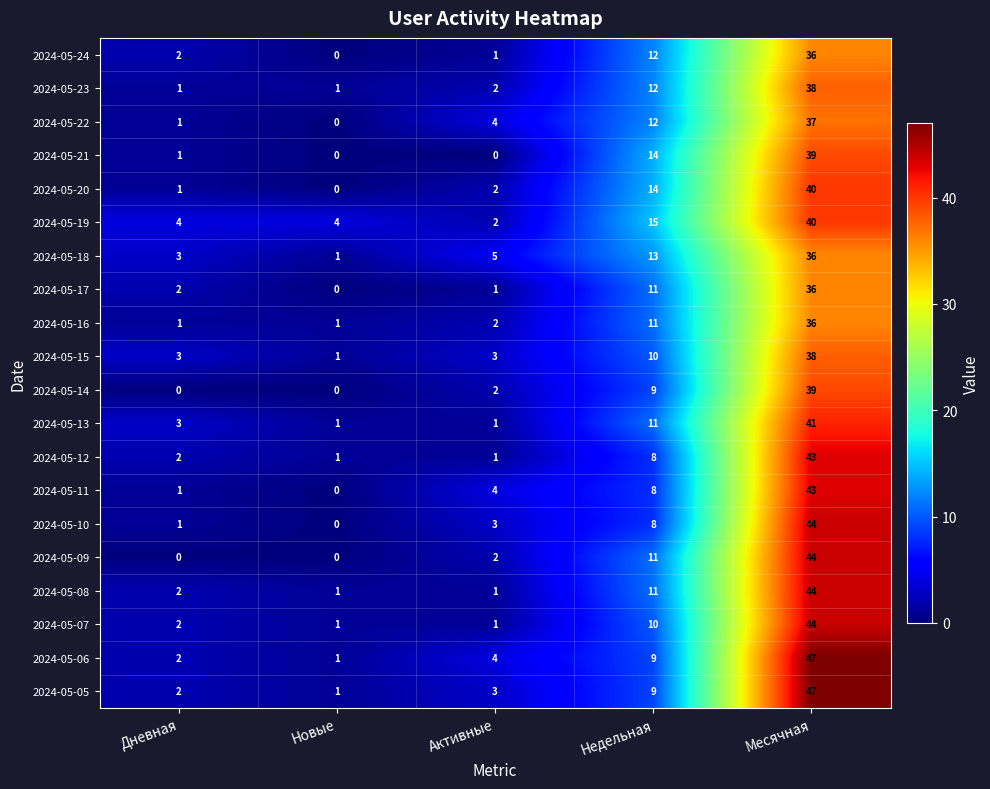

True or false: 2024-05-19 has a value of 4 at Новые.

True